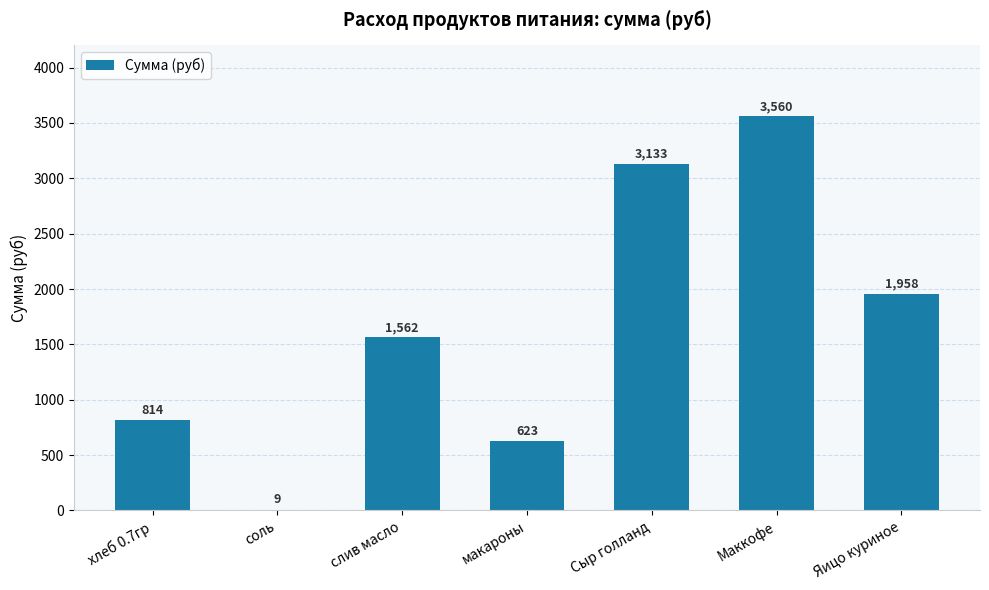

What is the greatest value displayed?

3560.0